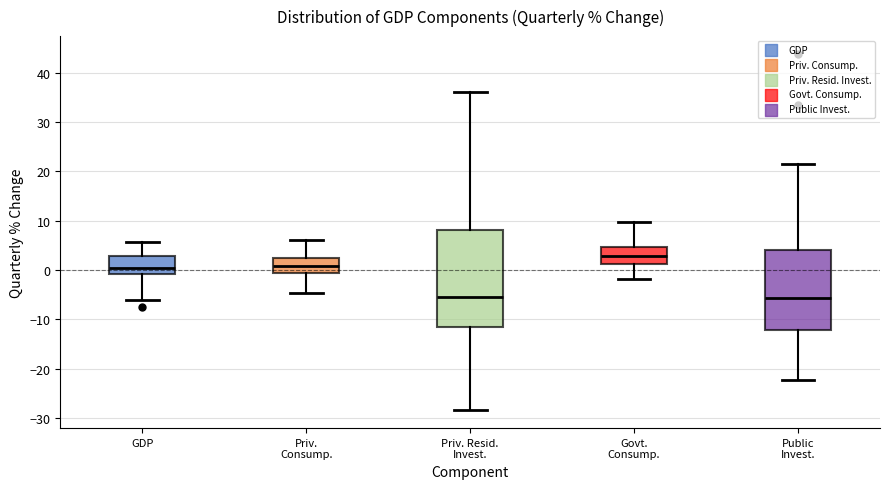

Where is the upper edge of the box for Priv. Resid. Invest. on the y-axis? The values are not printed on the chart, so give them approximately, as read against the axis.

8